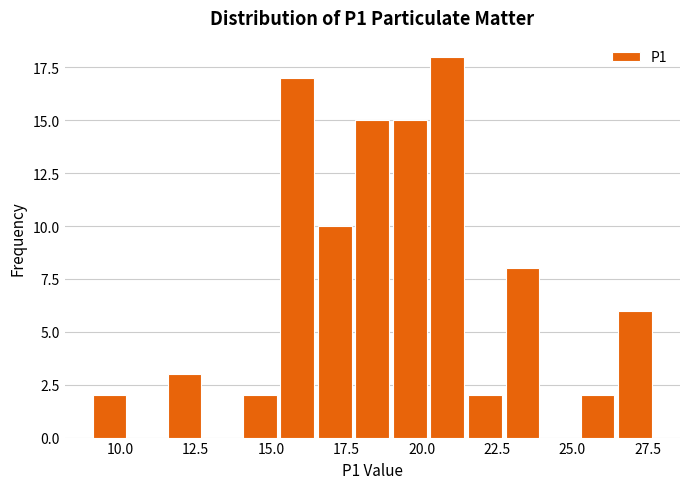

Read against the x-axis, roughly where is the centre of the tallest bar?

21.0